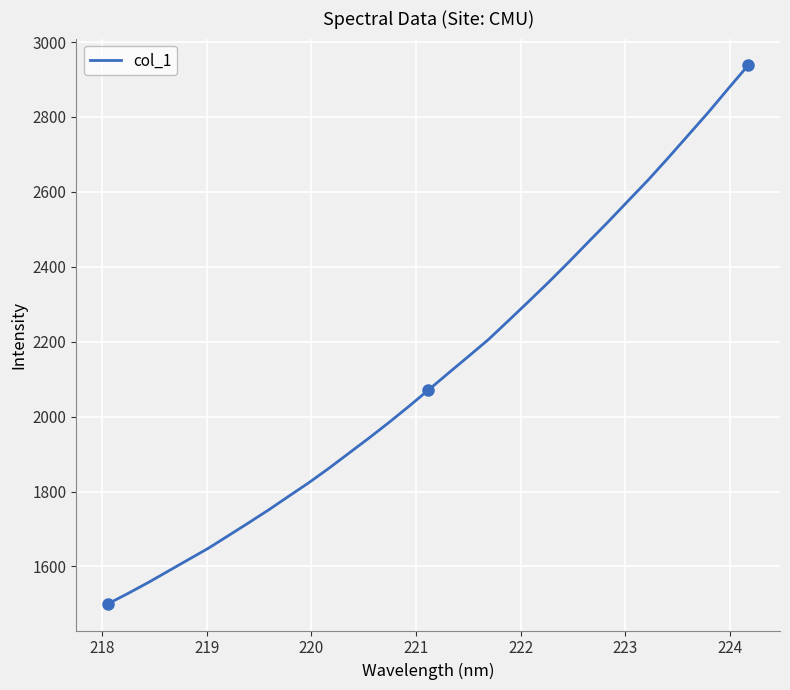

What is the lowest value of the col_1 series?

1500.8